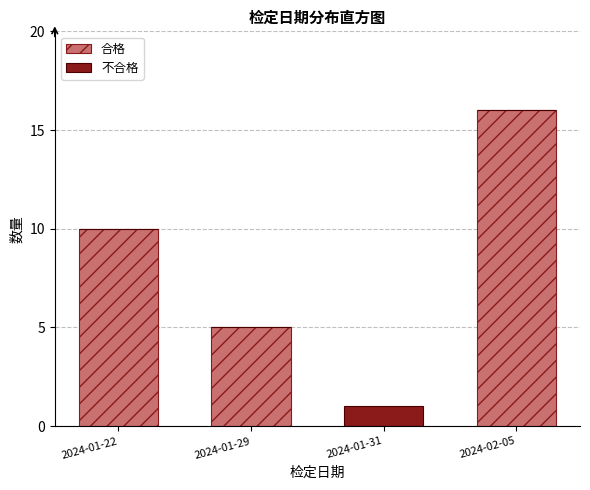

Reading right to left, what are the values for 合格?

2024-02-05=16	2024-01-31=0	2024-01-29=5	2024-01-22=10